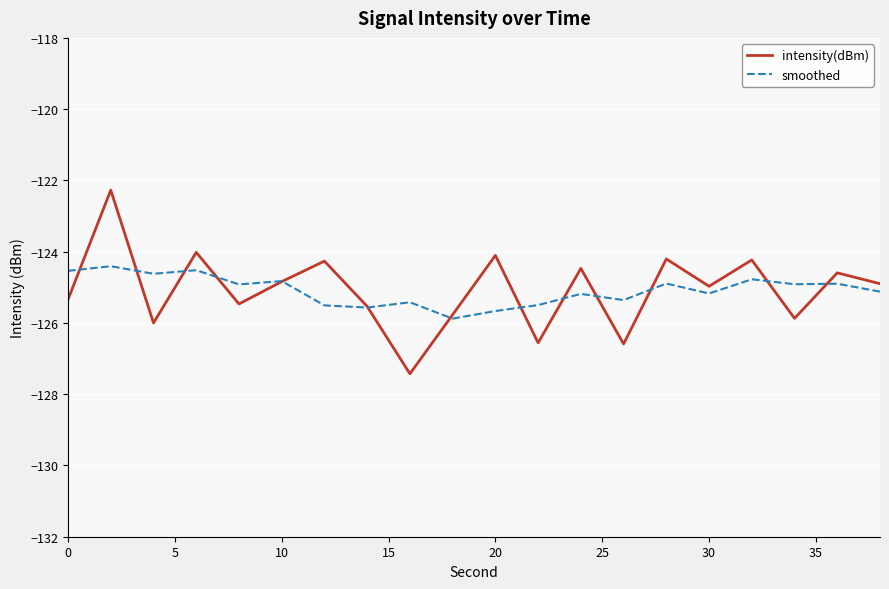

What is the highest value of the smoothed series?

-124.4